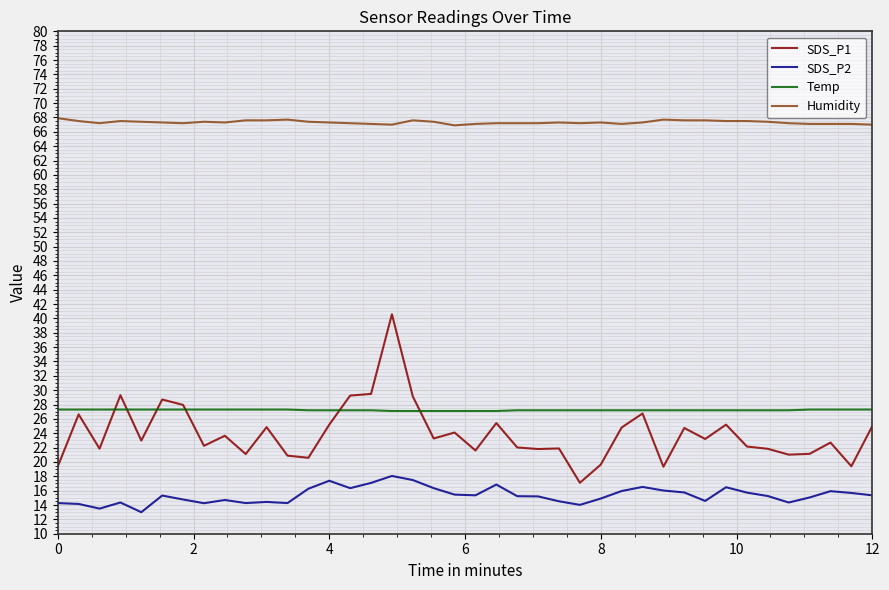

Does the chart have visible grid lines?

Yes